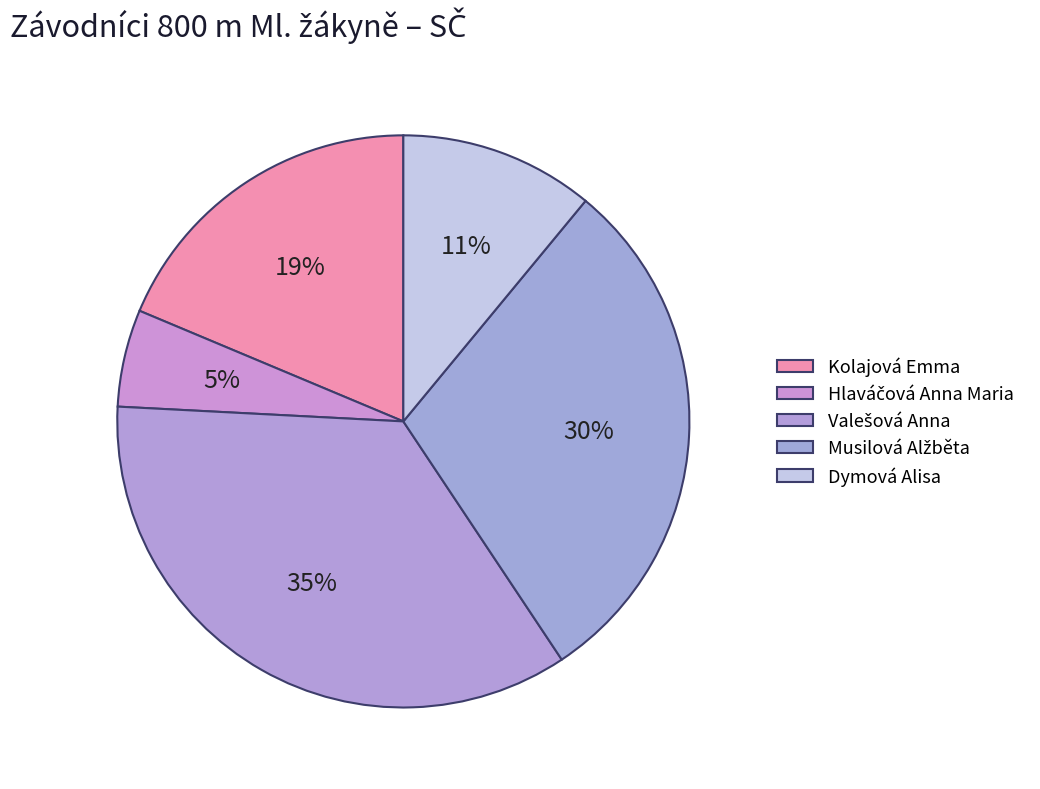

Is it true that Hlaváčová Anna Maria is 1% of the pie?

False